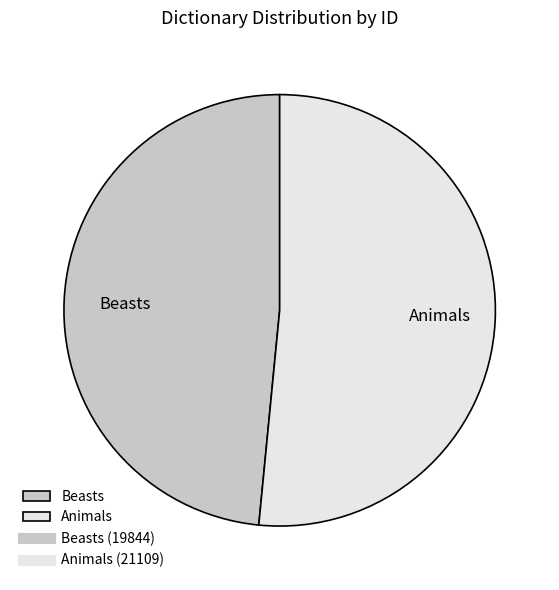

Rank the categories by value from highest to lowest.

Animals, Beasts